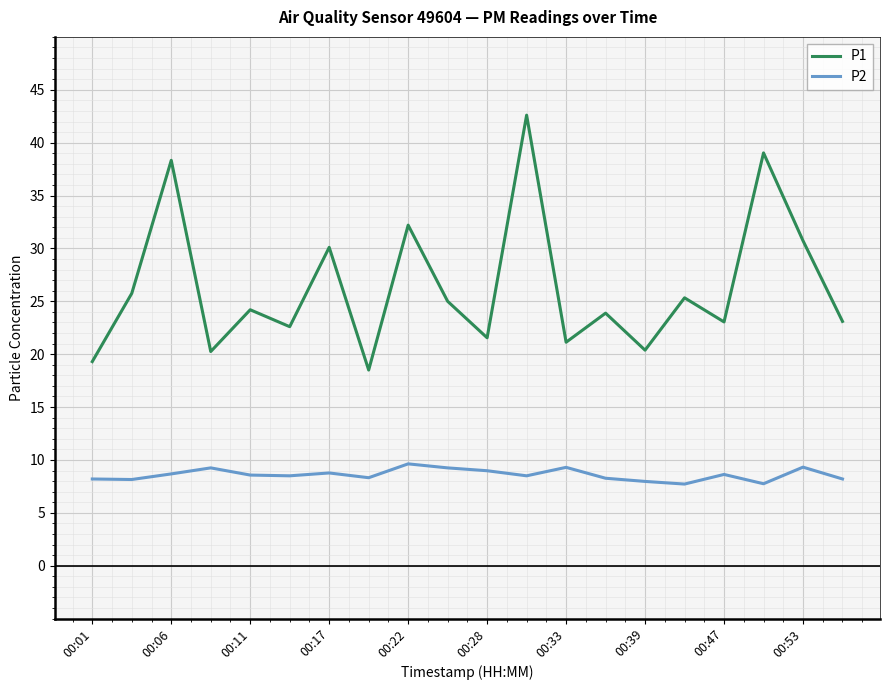

What is the difference between the maximum and minimum values in the P2 series?

1.9